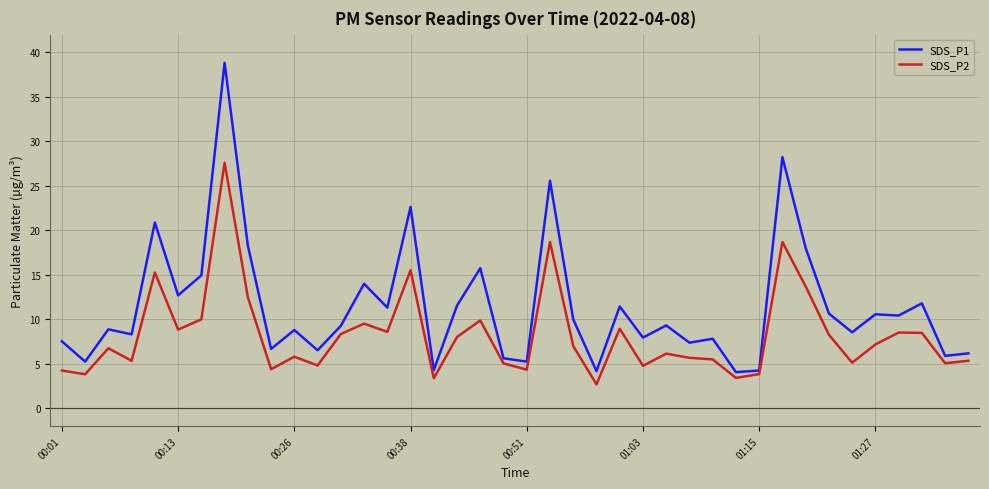

Which series has the widest spread of values?

SDS_P1